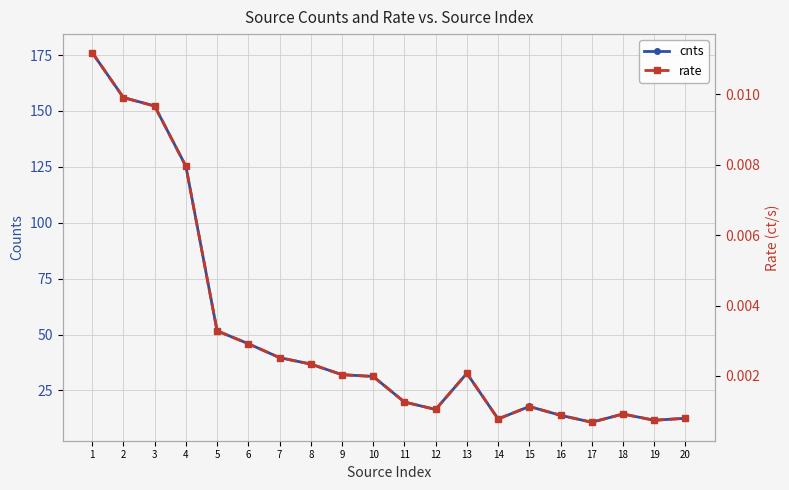

What is the value of the cnts point at the 16th from the left?

13.9